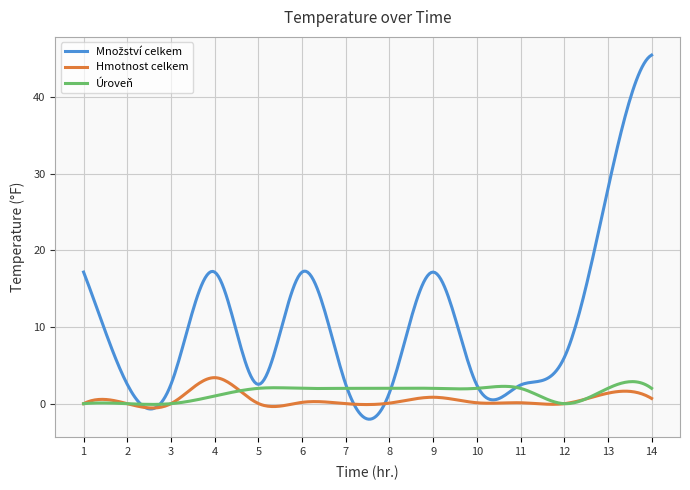

What is the minimum value shown in the chart?

-2.0